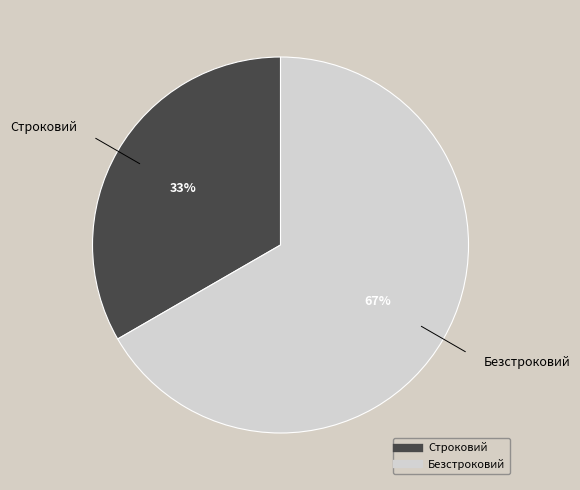

Is the sum of Строковий and Безстроковий greater than half?

Yes